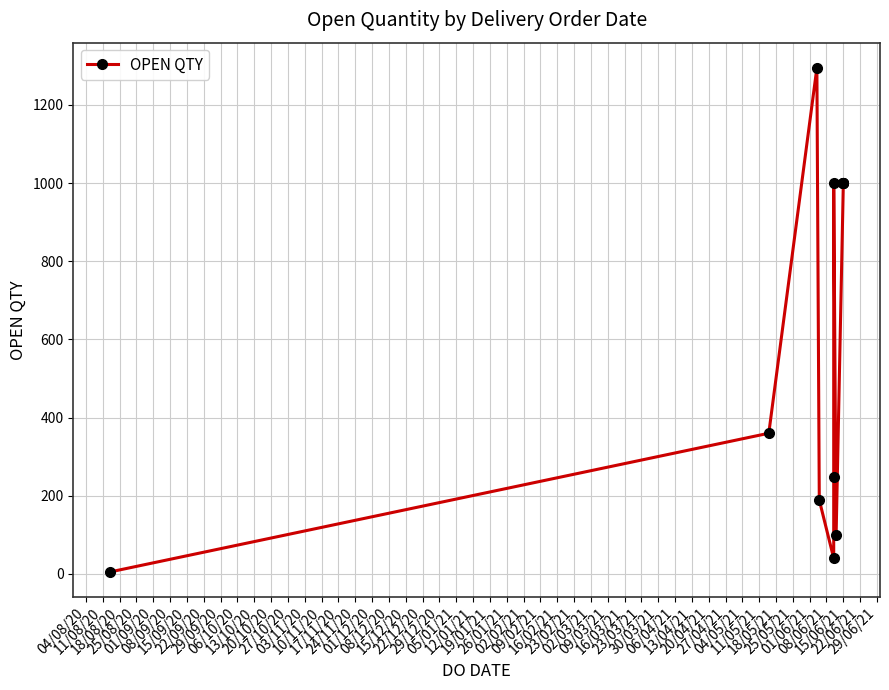

Which has a higher value, 11/08/20 or 15/09/20?

15/09/20